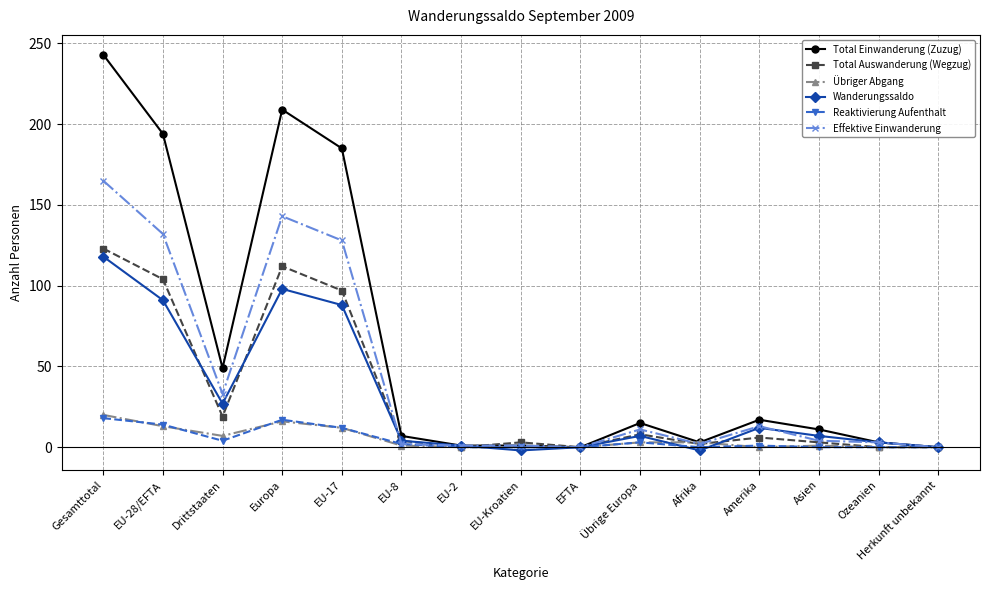

What is the maximum value shown in the chart?

243